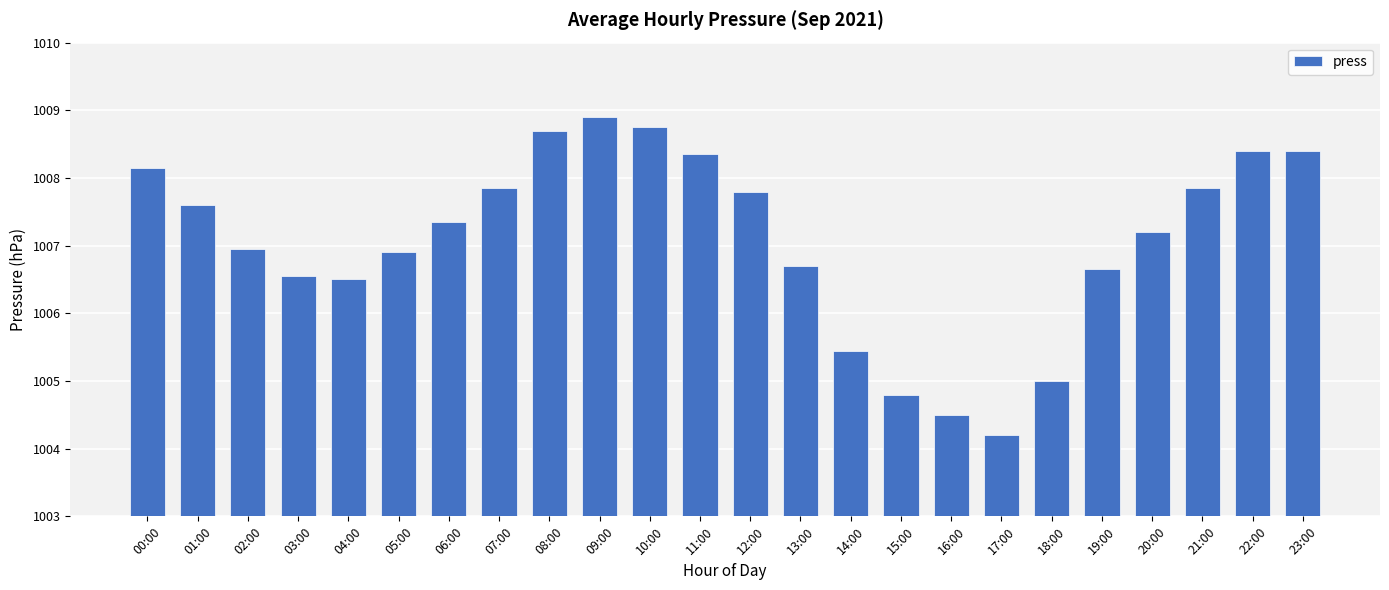

True or false: the data shows 1510.5 at 18:00.

False